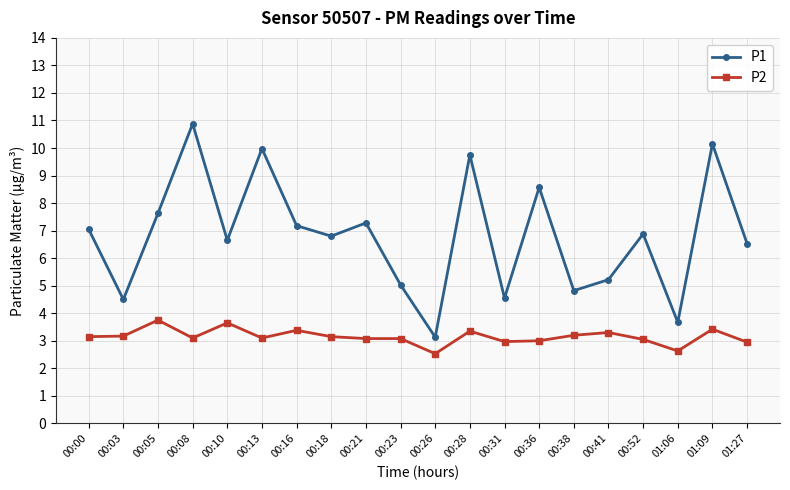

How many data points does each series have?

20